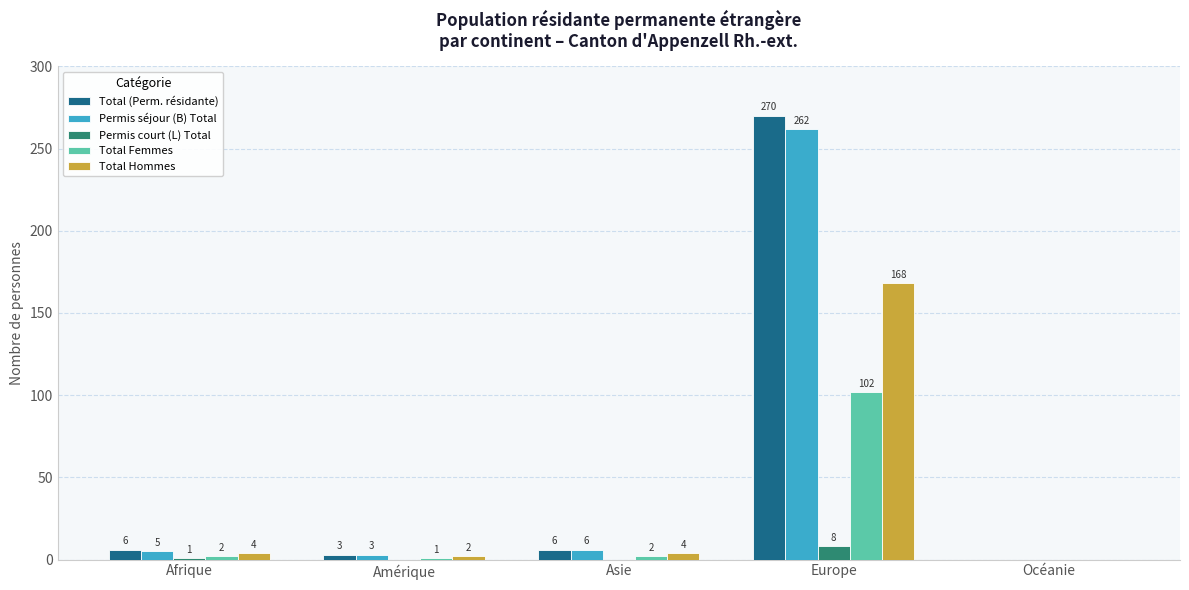

Which series changed the most between Asie and Europe?

Total (Perm. résidante)